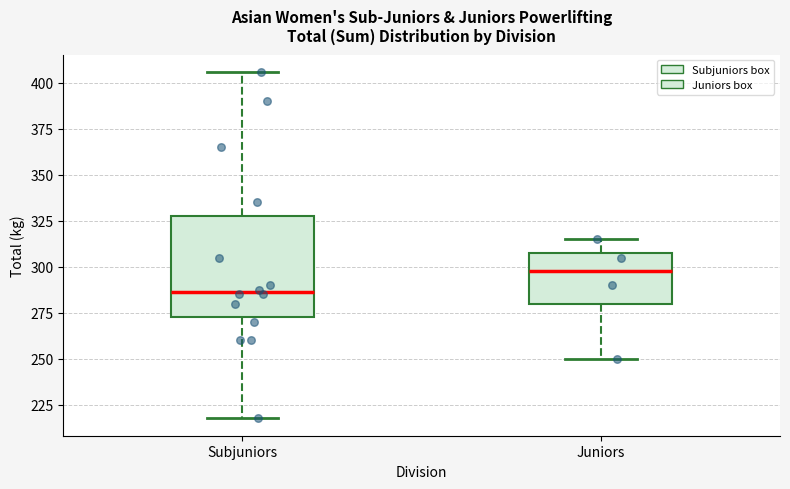

Reading left to right, read every box against the y-axis: the position of its median line, the range the box covers, and the ends of its whiskers. The values are not printed on the chart, so give them approximately, as read against the axis.

Subjuniors: median 285, box 275 to 330, whiskers 220 to 405
Juniors: median 300, box 280 to 310, whiskers 250 to 315